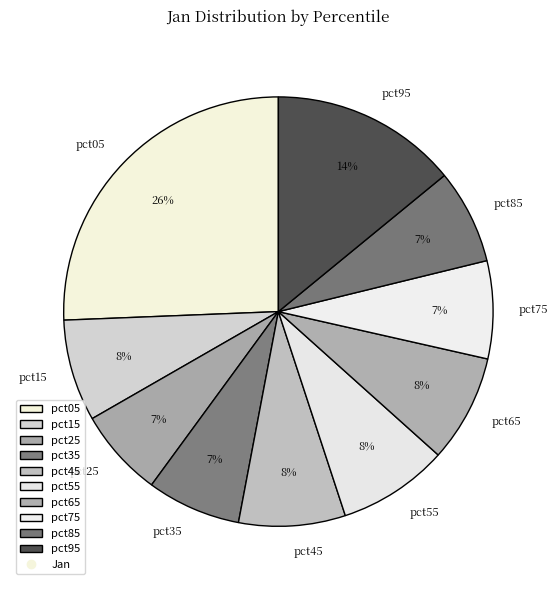

Does pct55 account for over 50% of the chart?

No